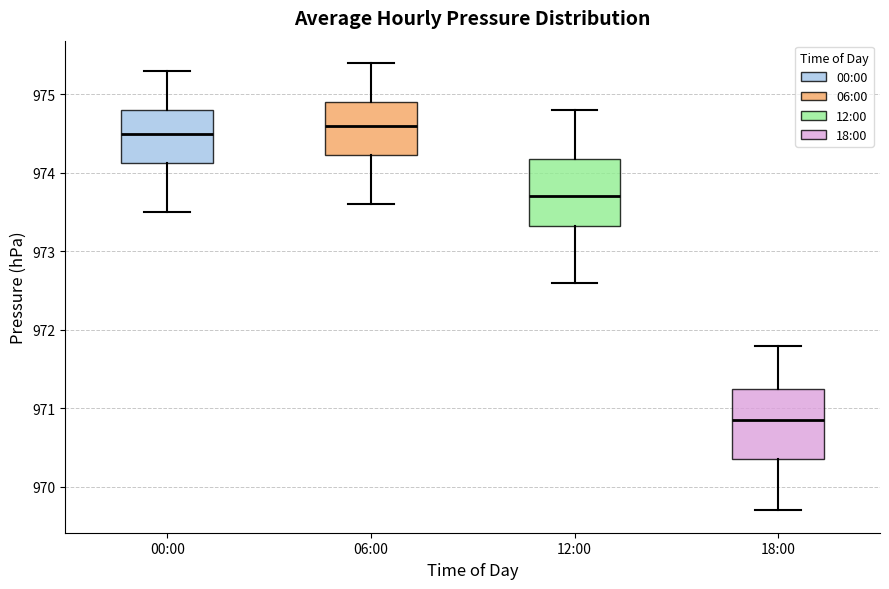

Reading left to right, read every box against the y-axis: the position of its median line, the range the box covers, and the ends of its whiskers. The values are not printed on the chart, so give them approximately, as read against the axis.

00:00: median 974.5, box 974.1 to 974.8, whiskers 973.5 to 975.3
06:00: median 974.6, box 974.2 to 974.9, whiskers 973.6 to 975.4
12:00: median 973.7, box 973.3 to 974.2, whiskers 972.6 to 974.8
18:00: median 970.9, box 970.4 to 971.3, whiskers 969.7 to 971.8